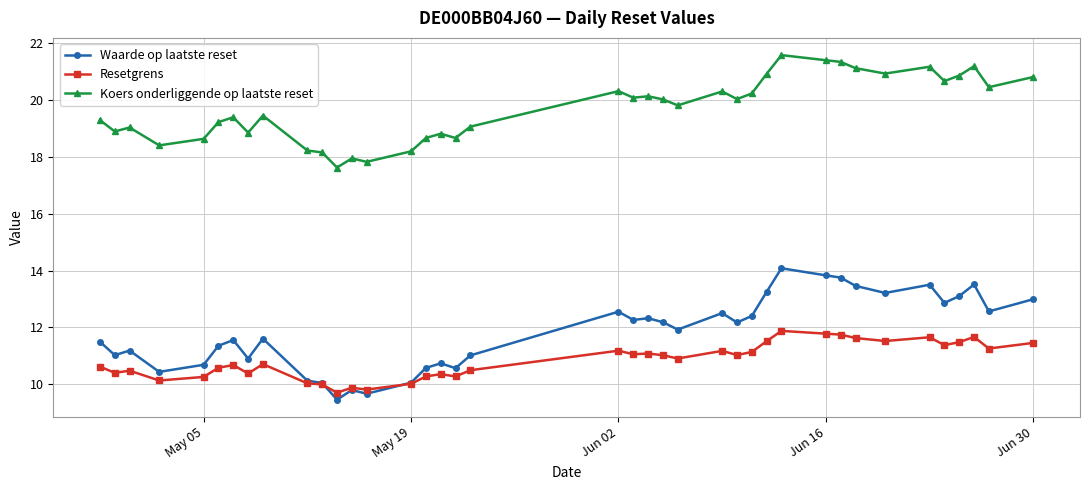

What is the average value of the Waarde op laatste reset series?

11.8